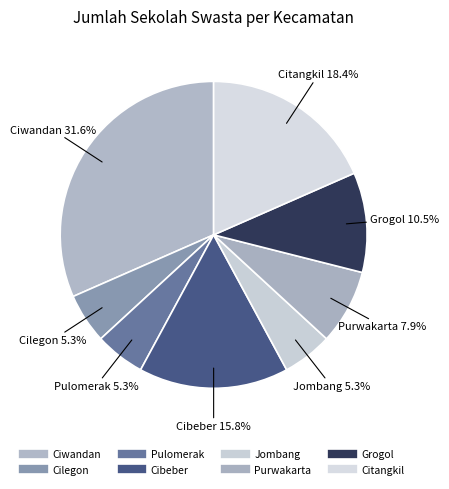

Count the number of slices in the pie.

8